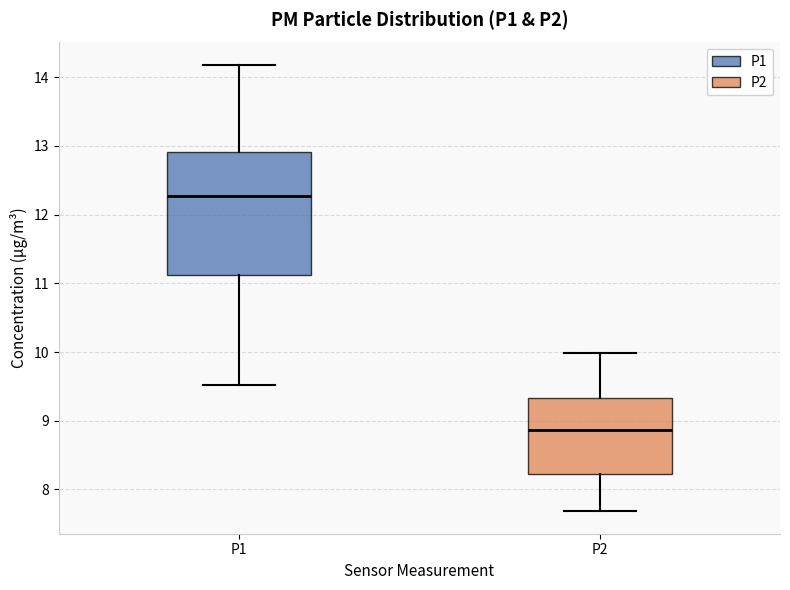

Reading left to right, read every box against the y-axis: the position of its median line, the range the box covers, and the ends of its whiskers. The values are not printed on the chart, so give them approximately, as read against the axis.

P1: median 12.3, box 11.1 to 12.9, whiskers 9.5 to 14.2
P2: median 8.9, box 8.2 to 9.3, whiskers 7.7 to 10.0